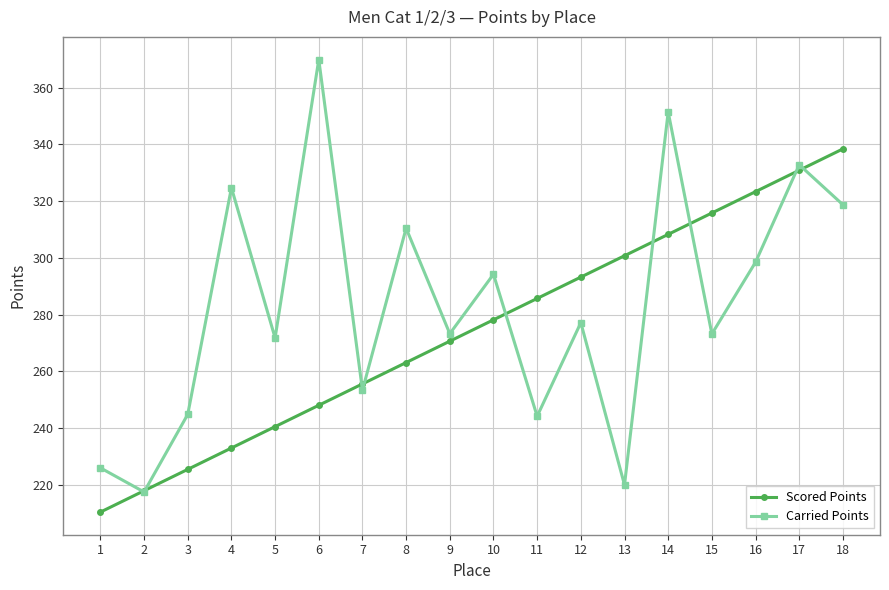

What is the difference between the Scored Points values at 16 and 13?

22.6